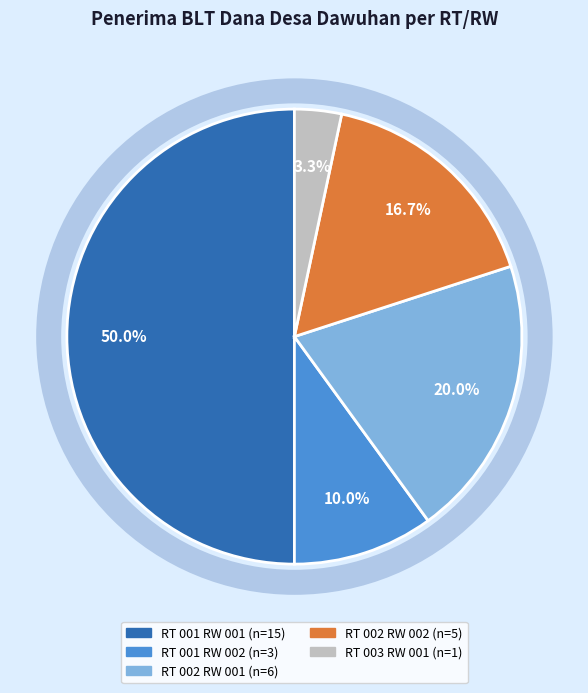

To the nearest percent, what percentage of the pie is RT 001 RW 002?

10%